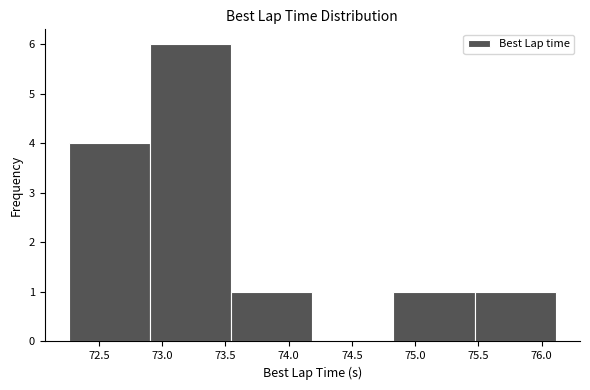

How tall is the bar that spans 72.90 to 73.55 on the x-axis? Neither the bar edges nor the heights are printed on the chart, so give them approximately, as read against the axes.

6